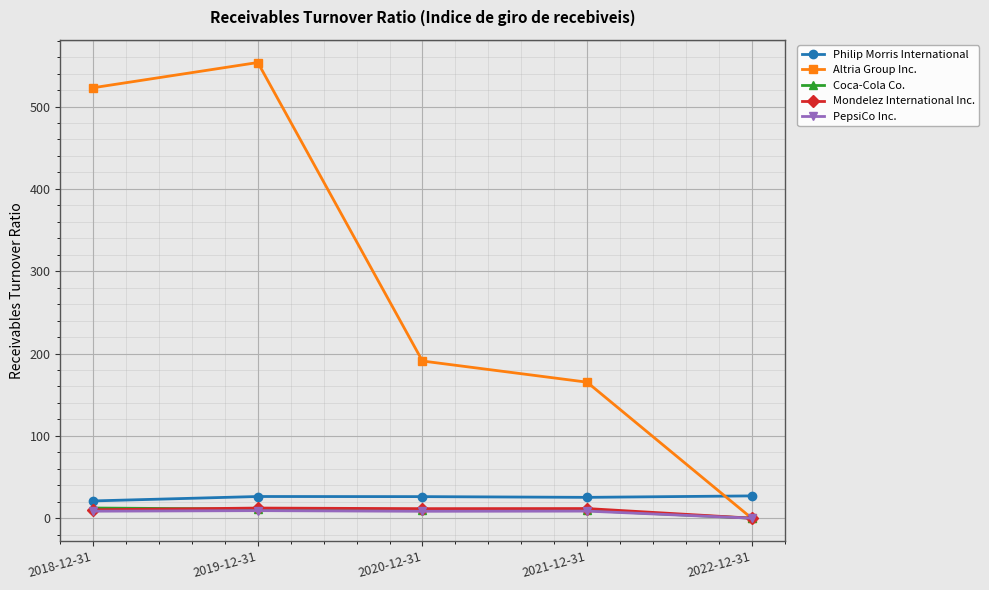

What are all the series names shown in the legend?

Philip Morris International, Altria Group Inc., Coca-Cola Co., Mondelez International Inc., PepsiCo Inc.